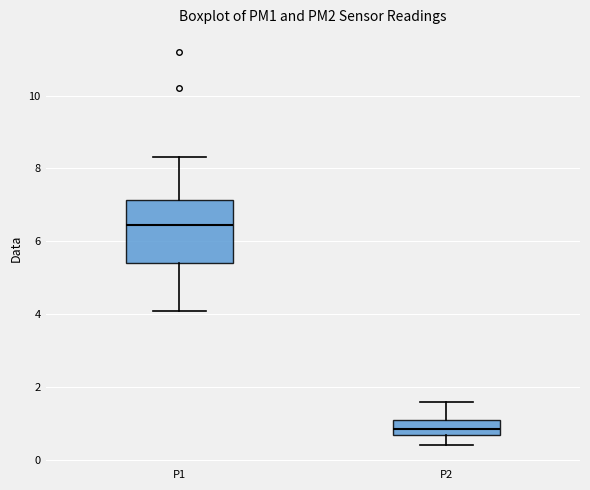

Reading left to right, transcribe this box plot: for each box, give where its median line is, the range the box spans, and where its two whiskers end, as read against the y-axis. The values are not printed on the chart, so give them approximately, as read against the axis.

P1: median 6.4, box 5.4 to 7.2, whiskers 4.2 to 8.4
P2: median 0.8 (inside the box), box 0.8 to 1.2, whiskers 0.4 to 1.6